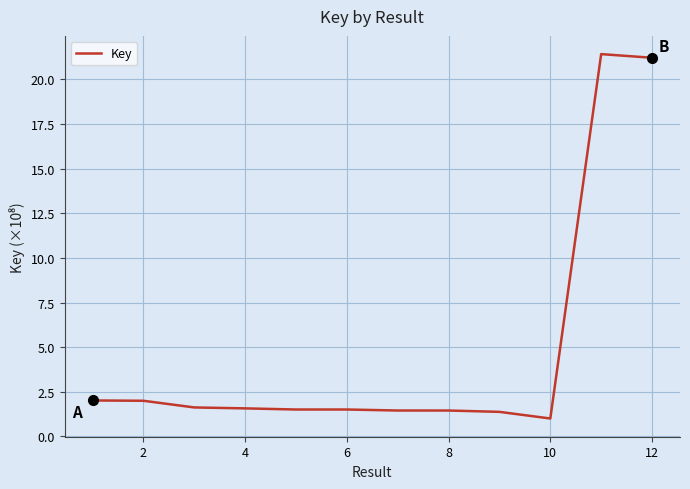

What is the difference between the maximum and minimum values?

20.4